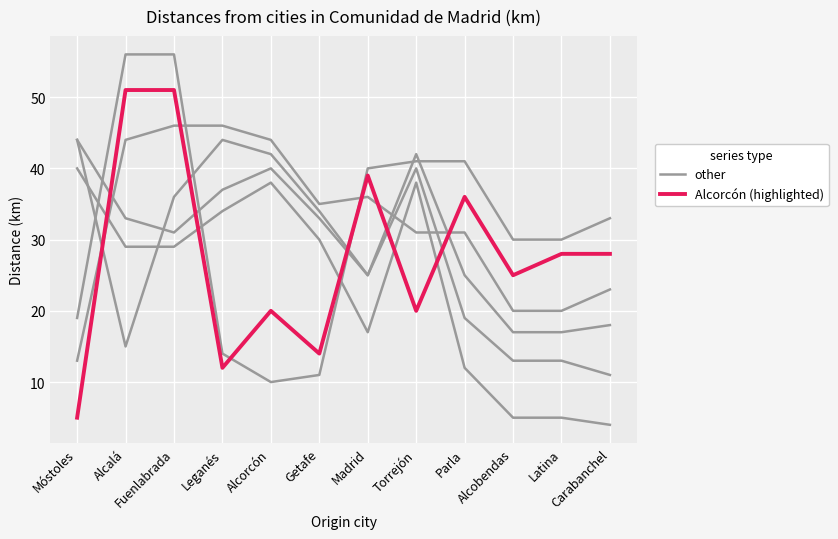

At which label does Alcorcón (highlighted) reach its peak?

Alcalá